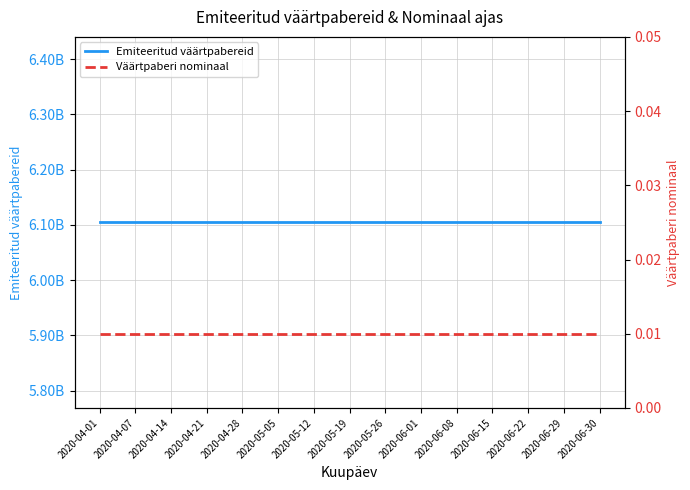

What are all the series names shown in the legend?

Emiteeritud väärtpabereid, Väärtpaberi nominaal